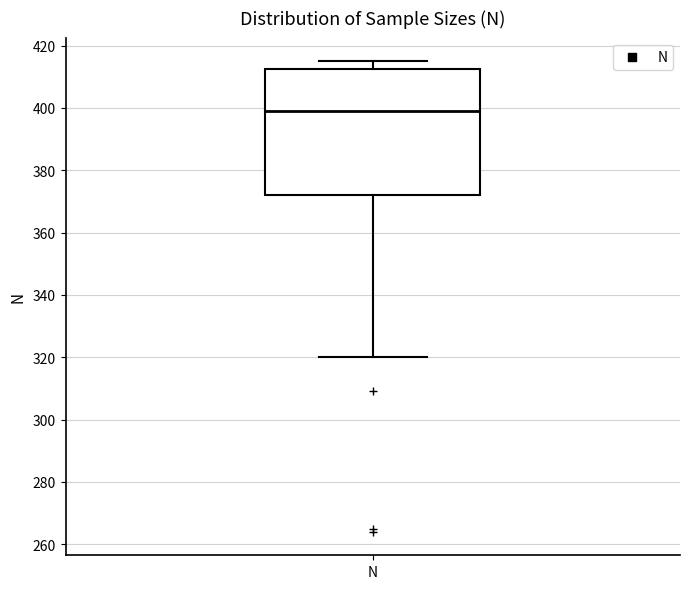

Transcribe this box plot: give where the median line is, the range the box spans, and where the two whiskers end, as read against the y-axis. The values are not printed on the chart, so give them approximately, as read against the axis.

median 400, box 372 to 412, whiskers 320 to 416